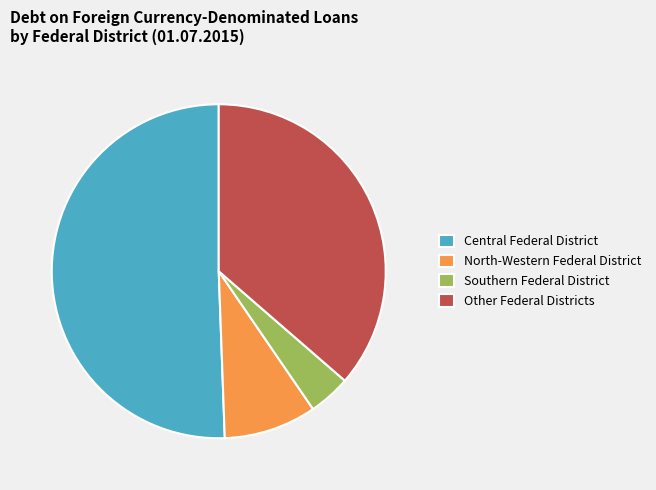

Is it true that North-Western Federal District is 16% of the pie?

False